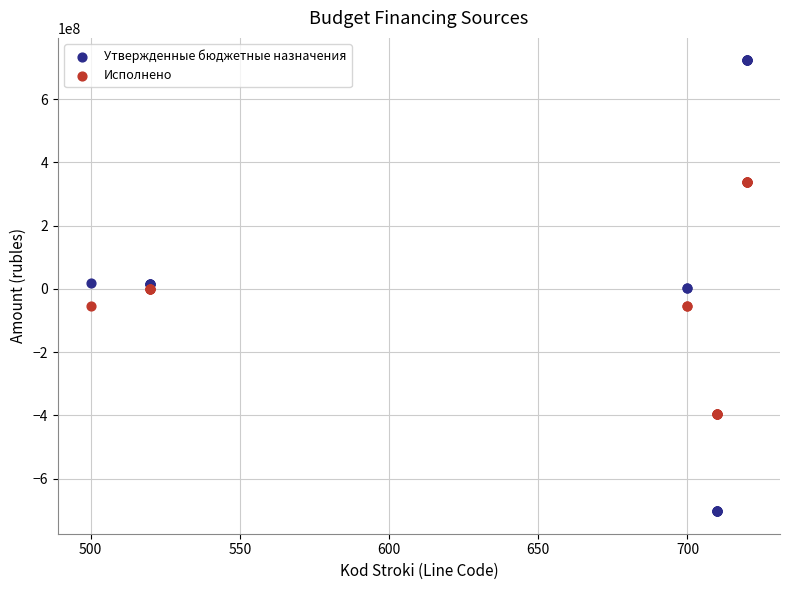

Which series has the widest spread of Y values?

Утвержденные бюджетные назначения